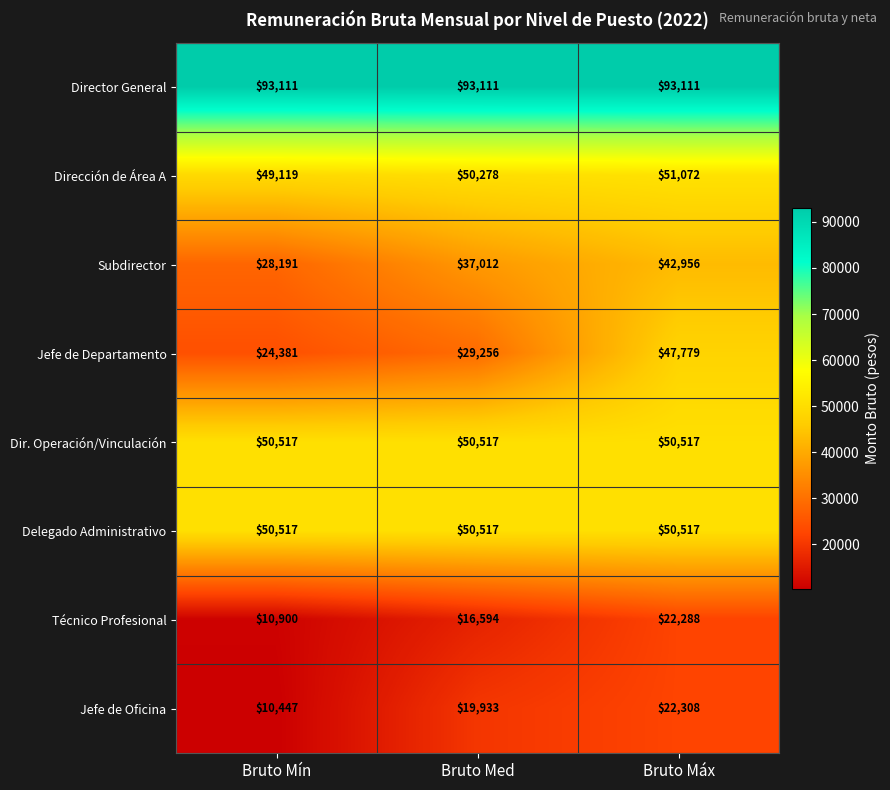

What is the difference between the Dirección de Área A values at Bruto Máx and Bruto Mín?

1953